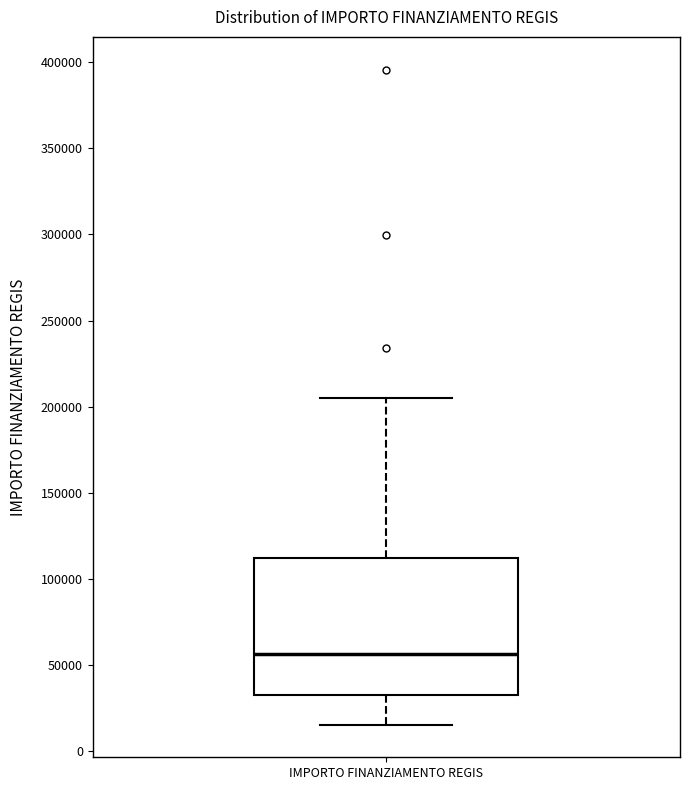

Transcribe this box plot: give where the median line is, the range the box spans, and where the two whiskers end, as read against the y-axis. The values are not printed on the chart, so give them approximately, as read against the axis.

median 55000, box 35000 to 115000, whiskers 15000 to 205000